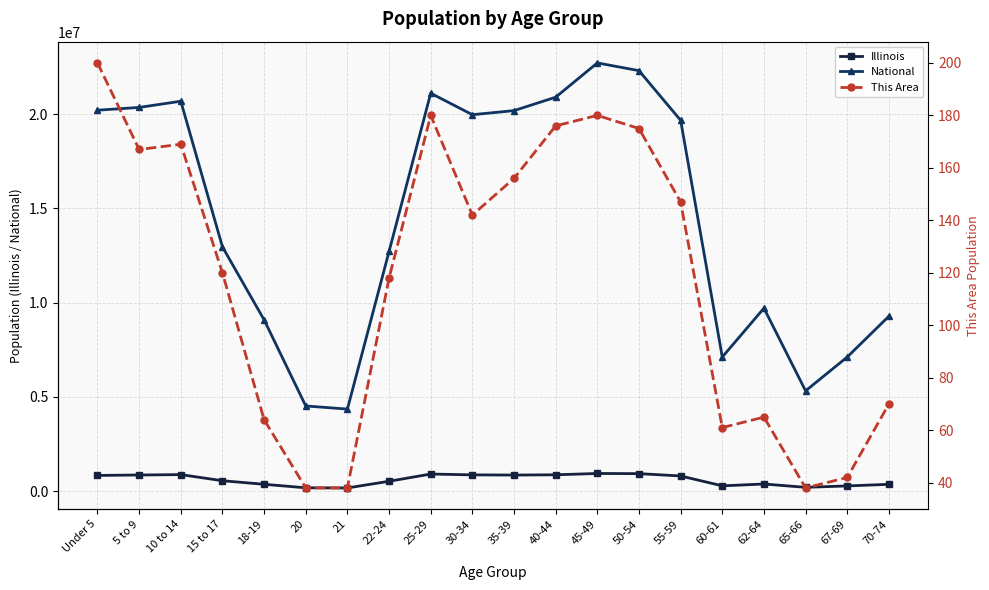

Rank the series by their maximum value, from lowest to highest.

This Area, Illinois, National